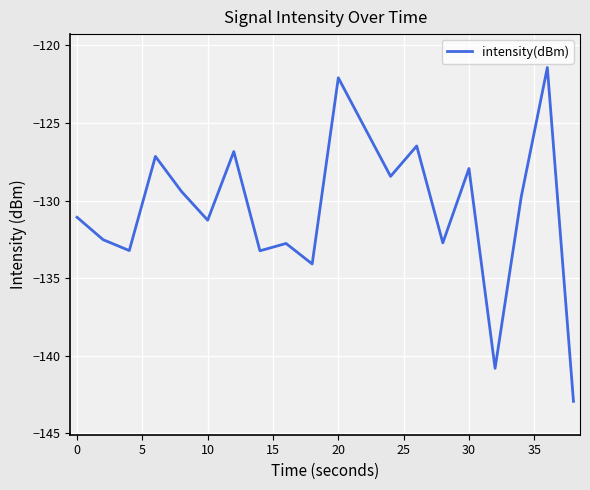

What is the smallest value displayed?

-142.9